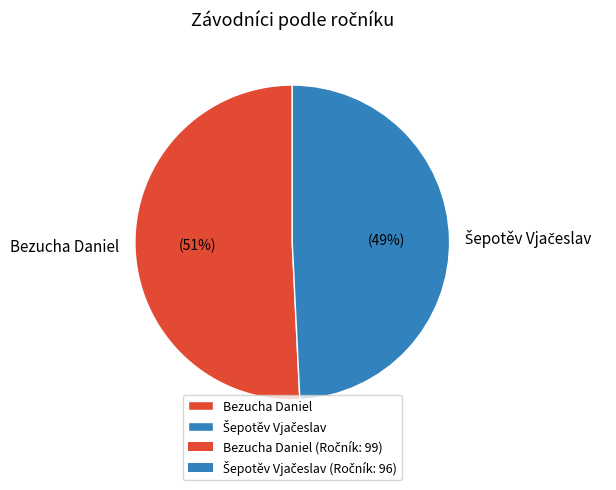

How many segments does this pie chart have?

2